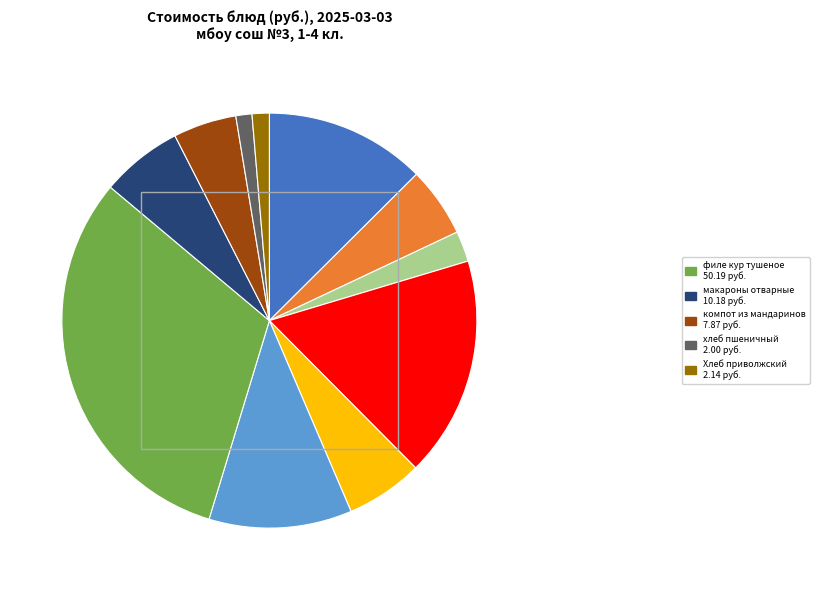

Does any single category account for the majority?

No